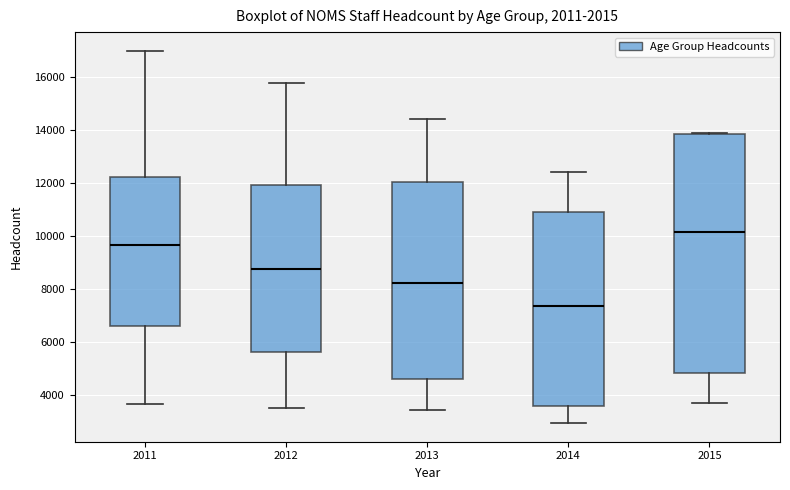

Reading left to right, read every box against the y-axis: the position of its median line, the range the box covers, and the ends of its whiskers. The values are not printed on the chart, so give them approximately, as read against the axis.

2011: median 9600, box 6600 to 12200, whiskers 3600 to 17000
2012: median 8800, box 5600 to 12000, whiskers 3600 to 15800
2013: median 8200, box 4600 to 12000, whiskers 3400 to 14400
2014: median 7400, box 3600 to 10800, whiskers 3000 to 12400
2015: median 10200, box 4800 to 13800, whiskers 3600 to 13800